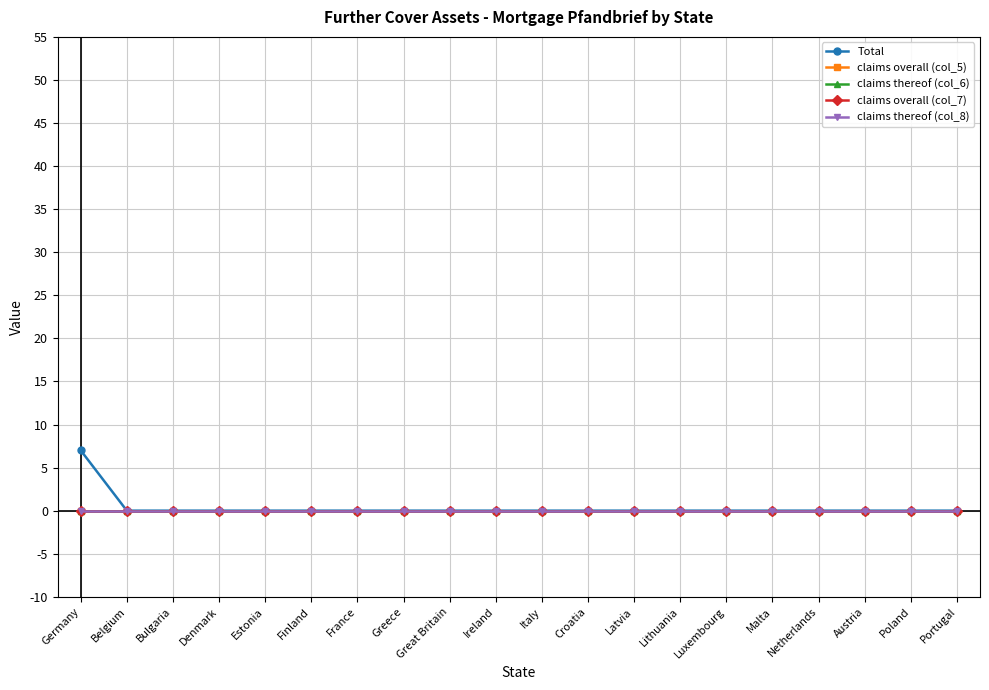

Which label corresponds to the smallest value in the chart?

Belgium